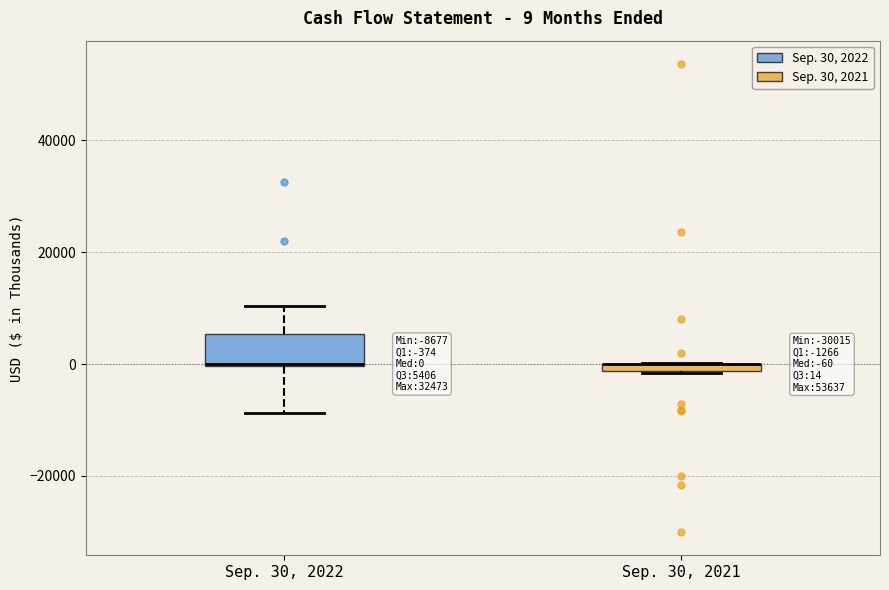

Which box is the tallest, from its lower edge to its upper edge?

Sep. 30, 2022